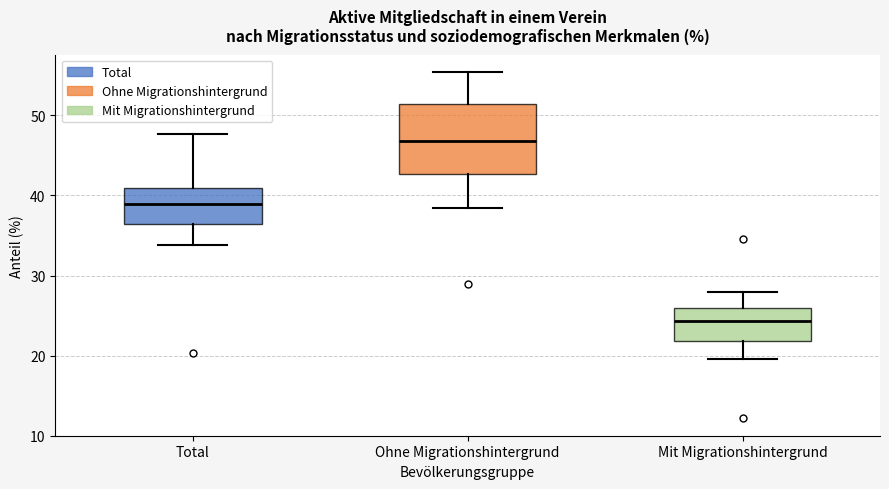

Reading left to right, transcribe this box plot: for each box, give where its median line is, the range the box spans, and where its two whiskers end, as read against the y-axis. The values are not printed on the chart, so give them approximately, as read against the axis.

Total: median 39, box 36 to 41, whiskers 34 to 48
Ohne Migrationshintergrund: median 47, box 43 to 51, whiskers 38 to 55
Mit Migrationshintergrund: median 24, box 22 to 26, whiskers 20 to 28